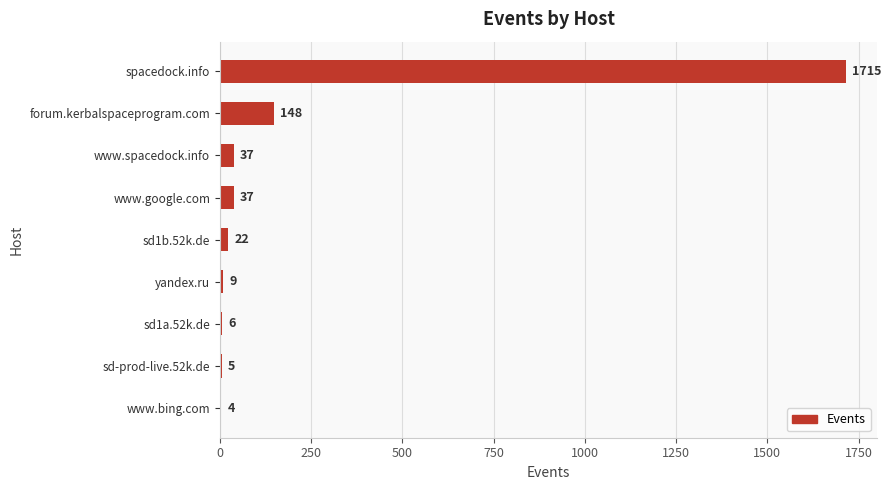

What is the greatest value displayed?

1715